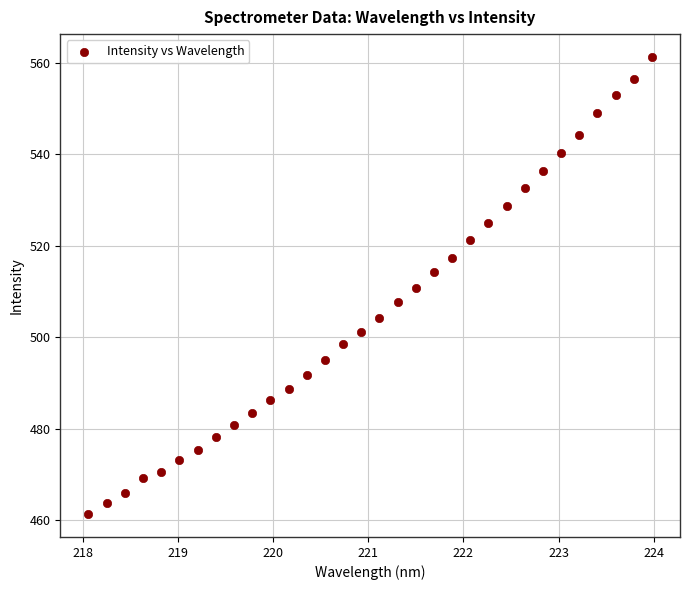

What is the range of Y values (max minus min)?

100.0